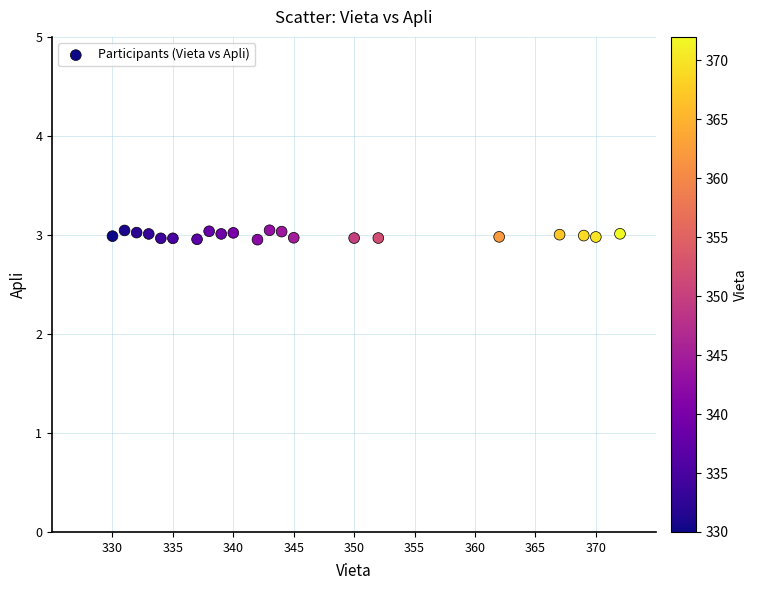

What is the range of X values (max minus min)?

42.0